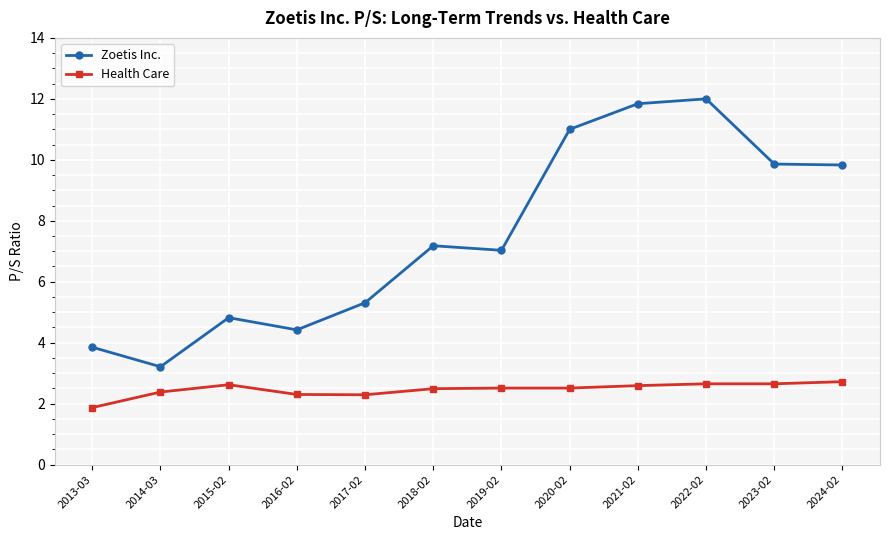

True or false: Health Care and Zoetis Inc. intersect in this chart.

False